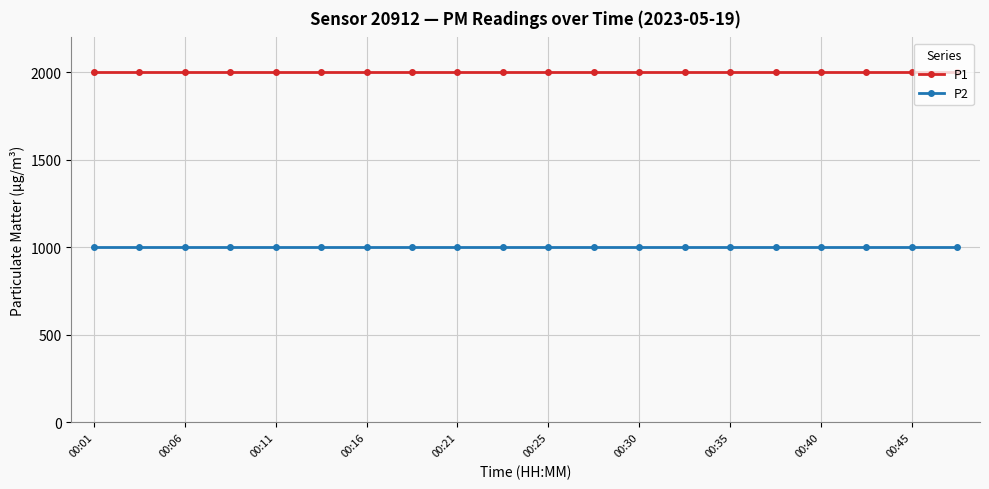

What is the minimum value shown in the chart?

999.9